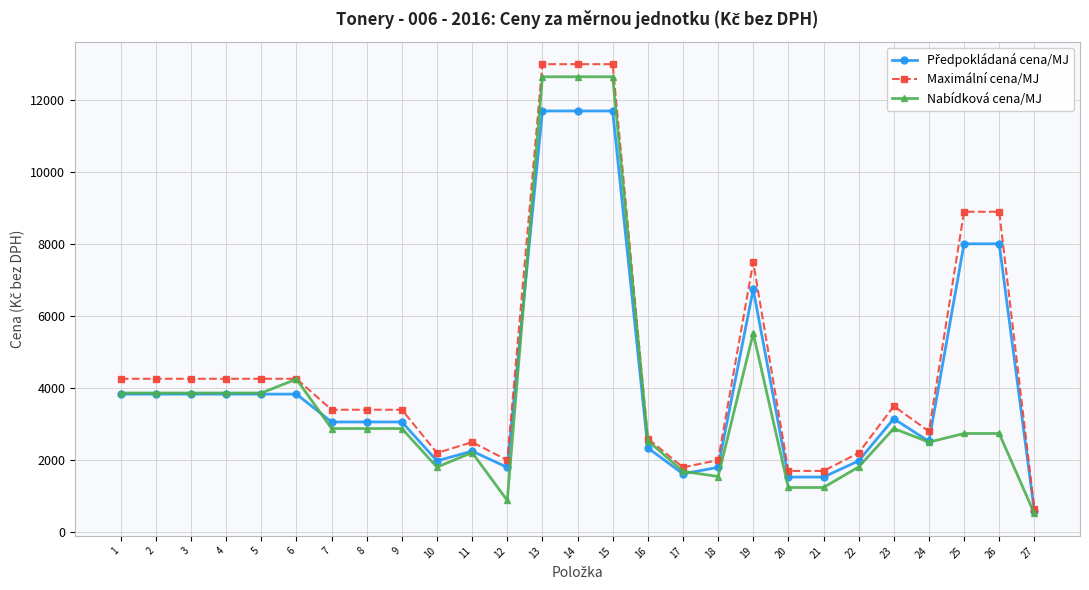

Which label corresponds to the smallest value in the chart?

27